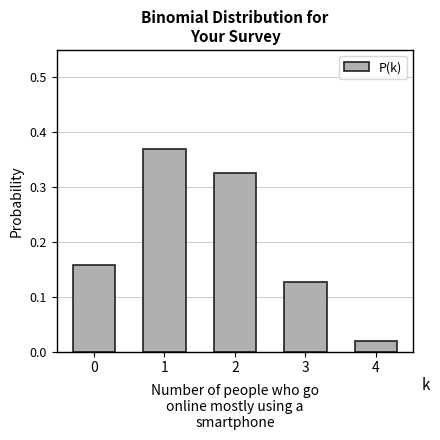

The value at 3 is 0.2. True or false?

False